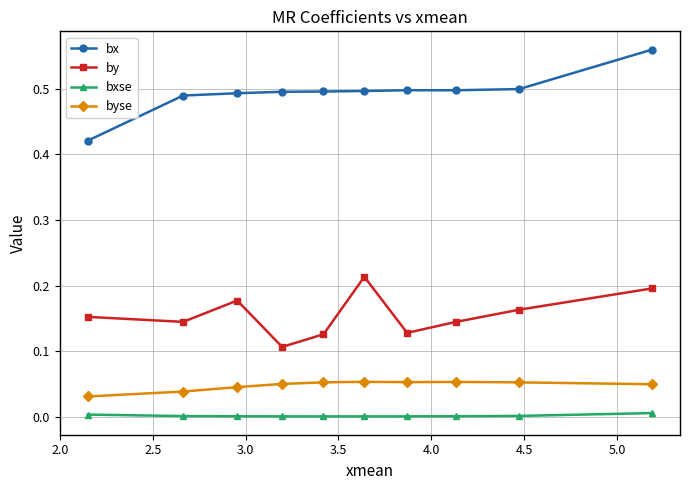

Rank the series by their maximum value, from highest to lowest.

bx, by, byse, bxse